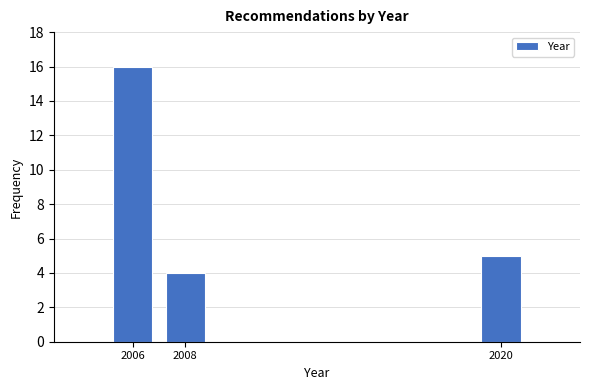

Reading left to right, what are all the values shown in this chart?

16	4	5